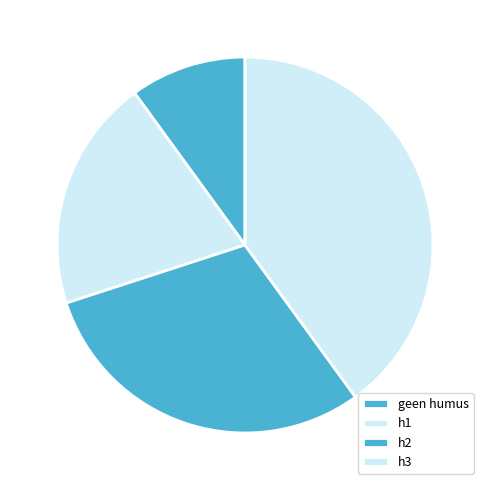

How many slices are in this pie chart?

4